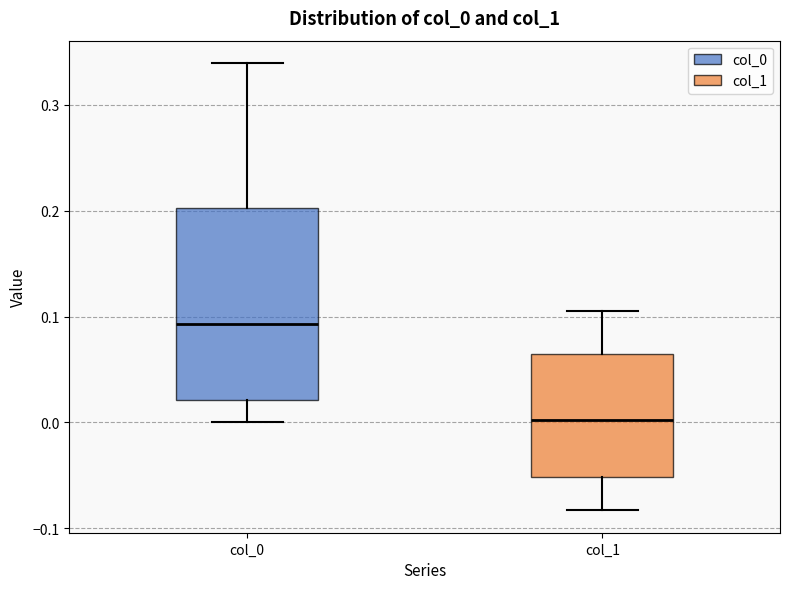

Where is the upper edge of the box for col_1 on the y-axis? The values are not printed on the chart, so give them approximately, as read against the axis.

0.06